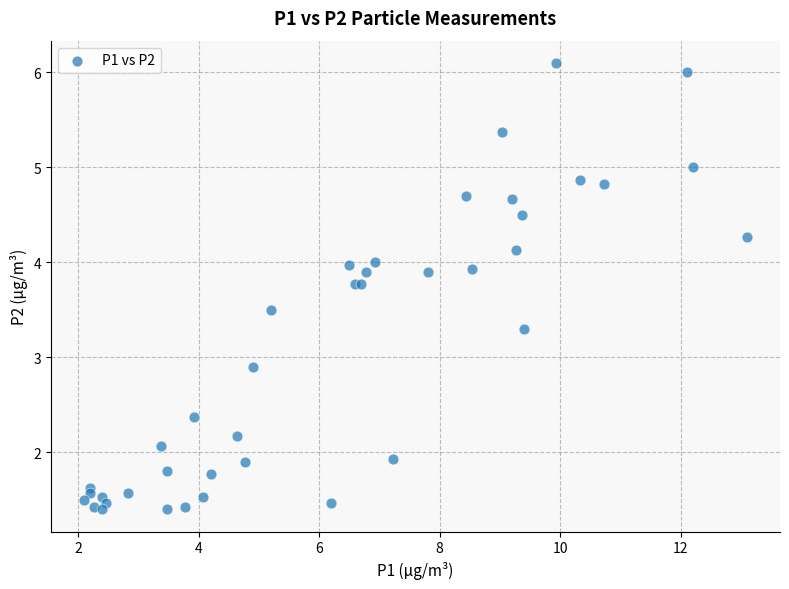

What Y value in the scatter plot is closest to 3?

2.9